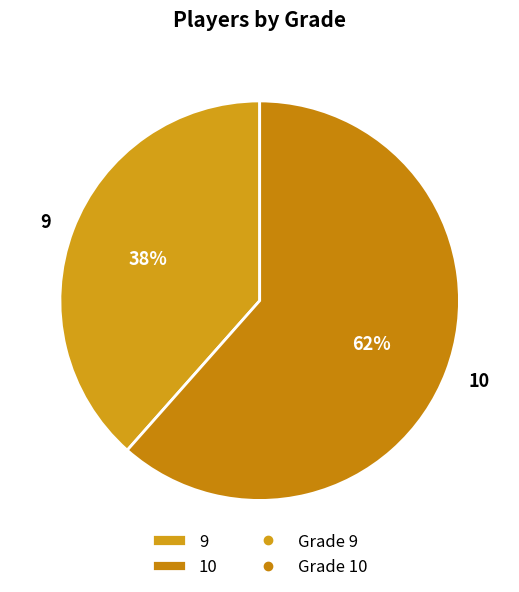

Count the number of slices in the pie.

2